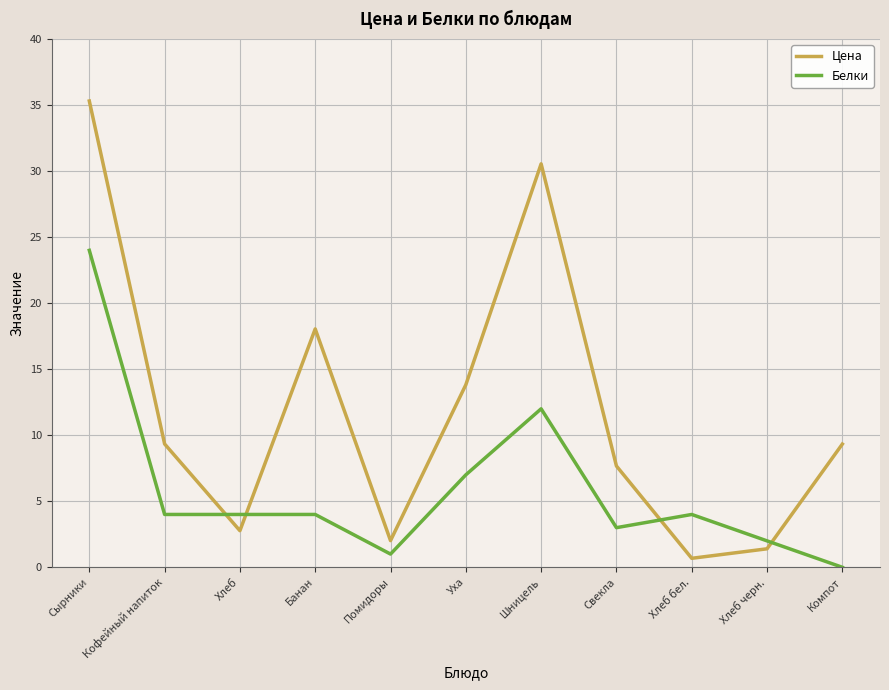

Does the chart have visible grid lines?

Yes